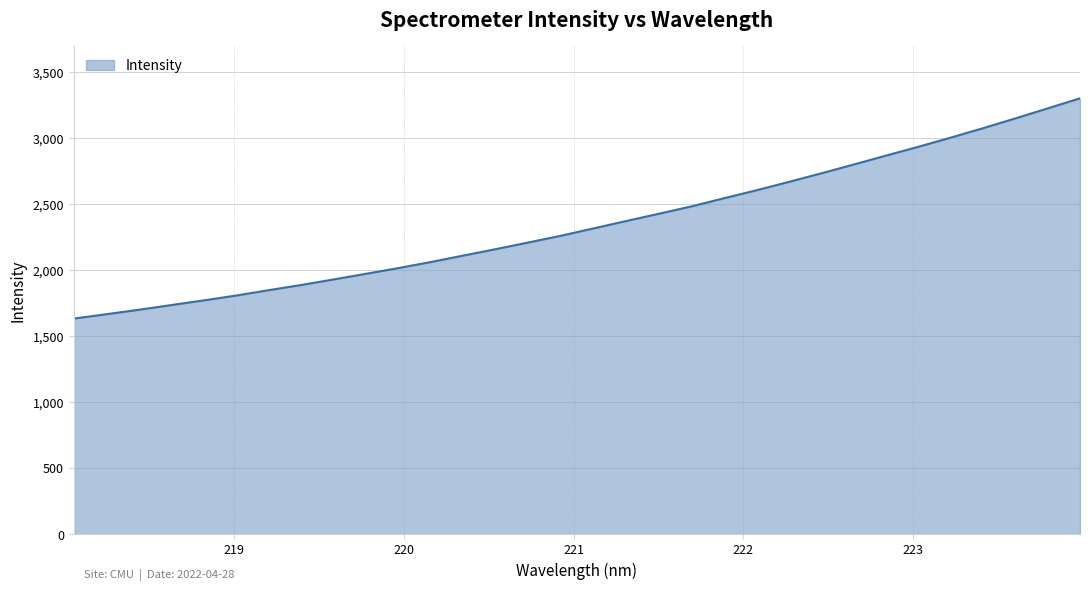

What is the average value?

2350.8